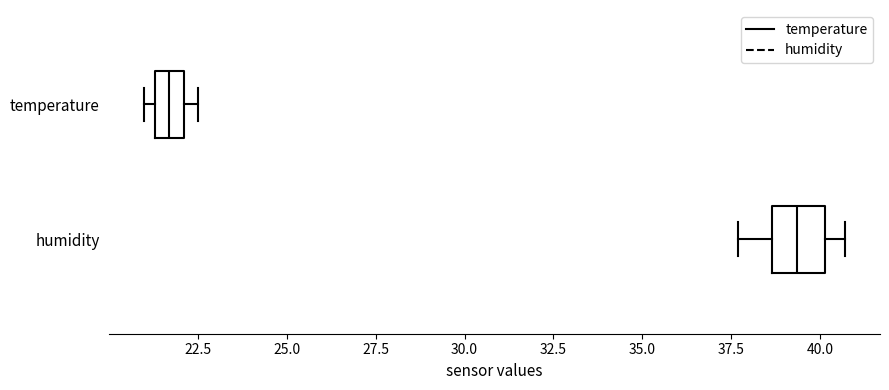

Reading bottom to top, transcribe this box plot: for each box, give where its median line is, the range the box spans, and where its two whiskers end, as read against the x-axis. The values are not printed on the chart, so give them approximately, as read against the axis.

humidity: median 39.5, box 38.5 to 40.0, whiskers 37.5 to 40.5
temperature: median 21.5 (inside the box), box 21.5 to 22.0, whiskers 21.0 to 22.5